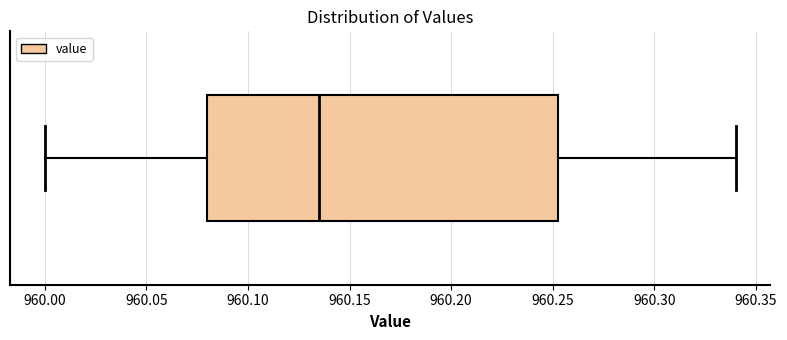

Read this box plot against the x-axis: the position of the median line, the range covered by the box, and the ends of both whiskers. The values are not printed on the chart, so give them approximately, as read against the axis.

median 960.135, box 960.080 to 960.255, whiskers 960.000 to 960.340